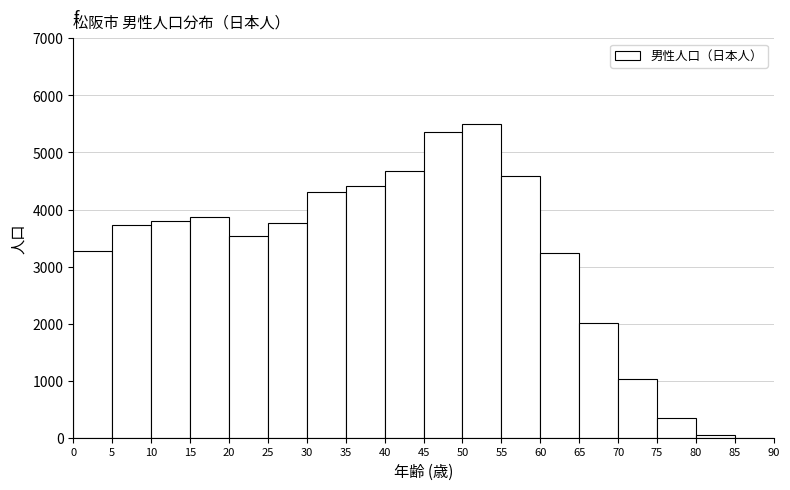

Over which range of the x-axis is the bar tallest?

50 to 55